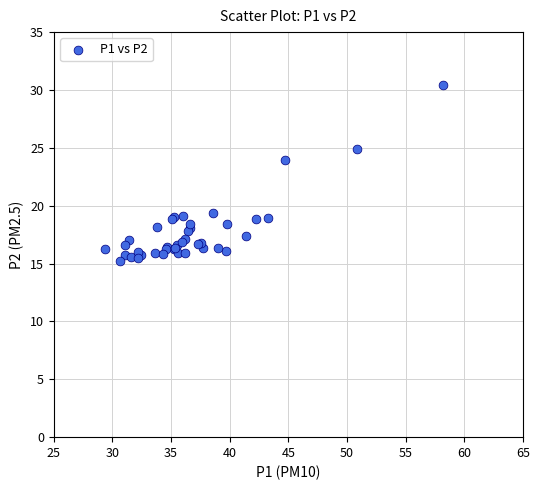

What Y value in the scatter plot is closest to 22?

23.9